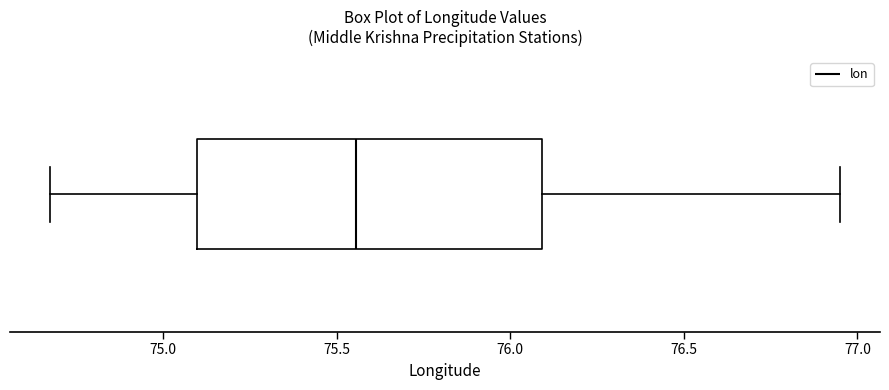

Read this box plot against the x-axis: the position of the median line, the range covered by the box, and the ends of both whiskers. The values are not printed on the chart, so give them approximately, as read against the axis.

median 75.55, box 75.10 to 76.10, whiskers 74.65 to 76.95